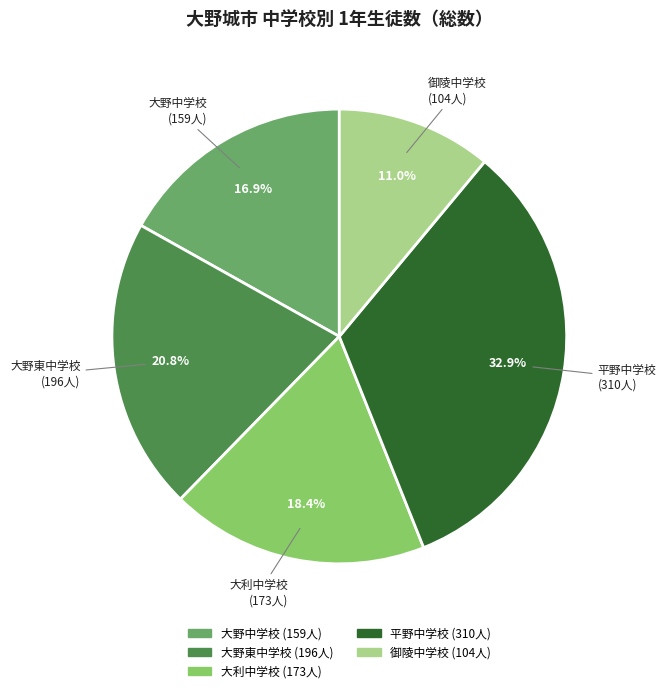

To the nearest percent, what is the average slice percentage?

20%